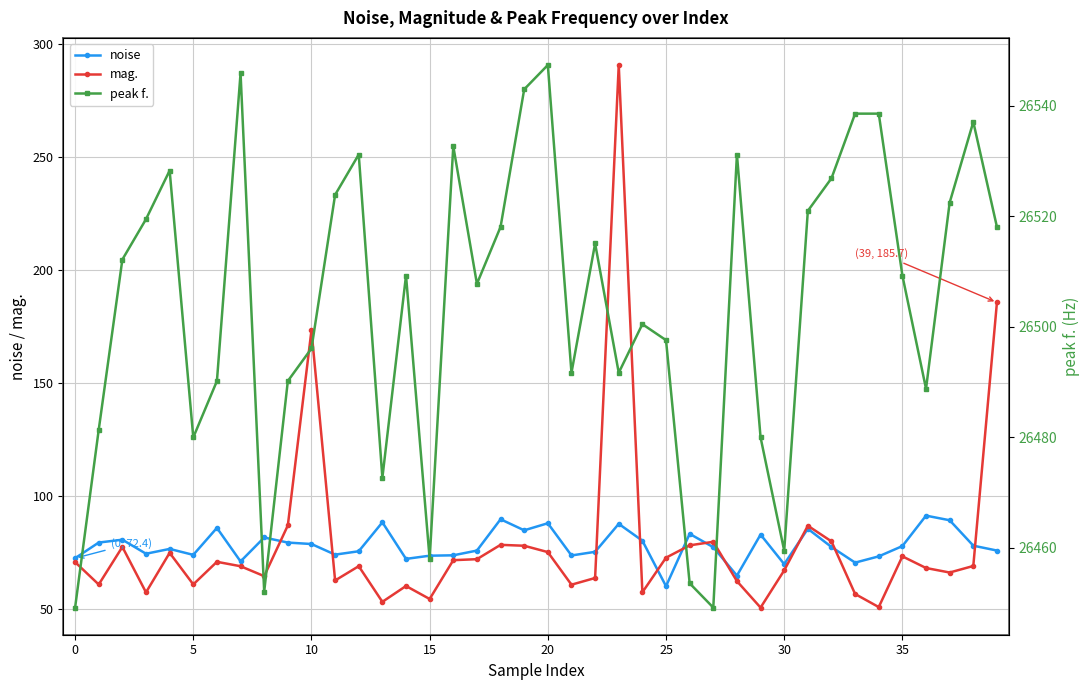

In peak f., how many points are higher than both neighbors (excluding endpoints)?

10